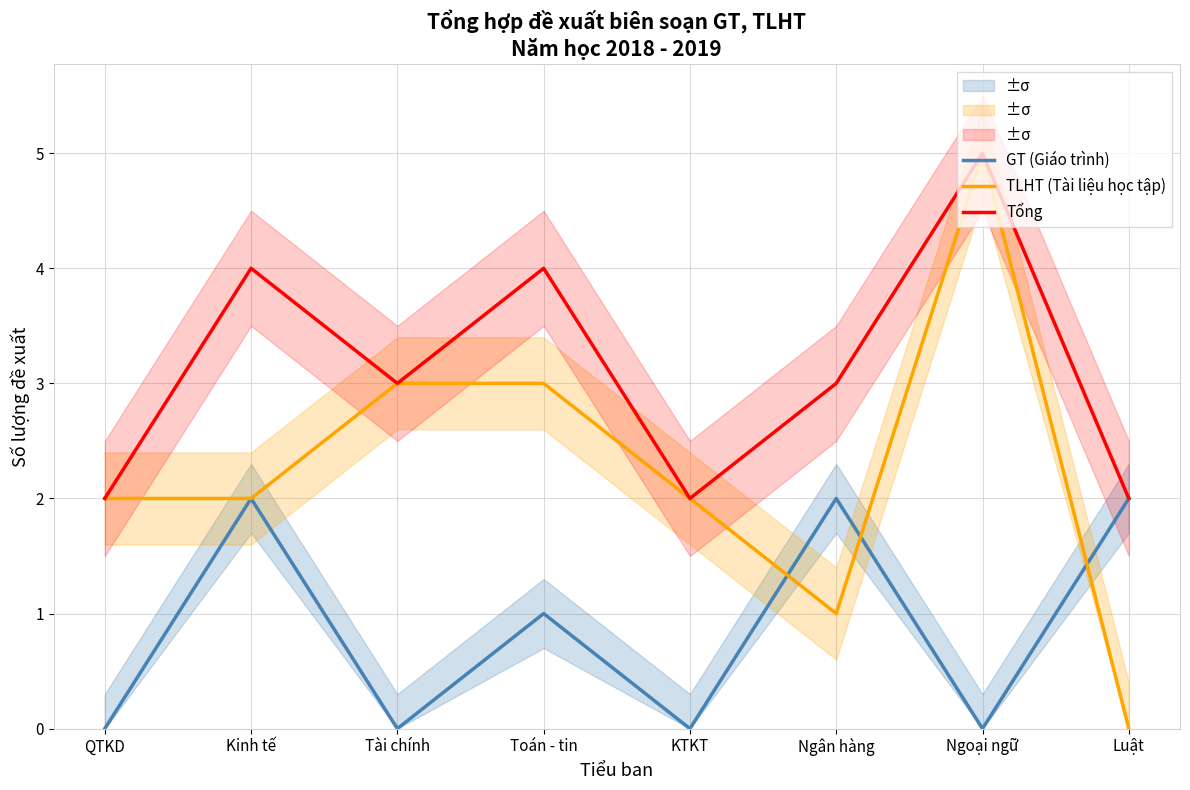

Reading left to right, transcribe all the data shown in this chart.

GT (Giáo trình): 0	2	0	1	0	2	0	2
TLHT (Tài liệu học tập): 2	2	3	3	2	1	5	0
Tổng: 2	4	3	4	2	3	5	2